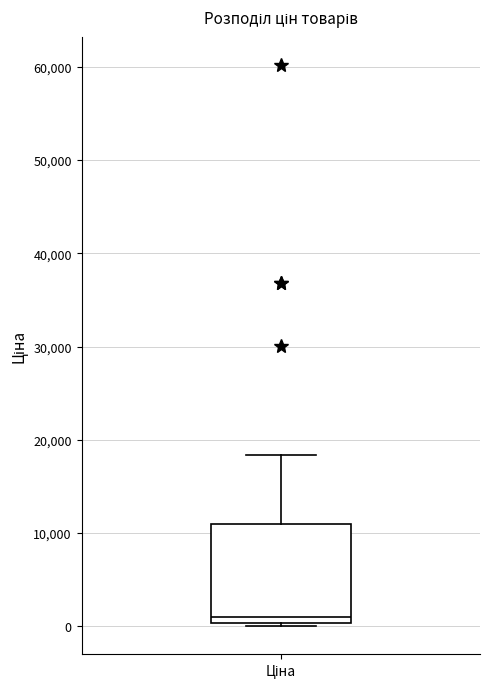

Transcribe this box plot: give where the median line is, the range the box spans, and where the two whiskers end, as read against the y-axis. The values are not printed on the chart, so give them approximately, as read against the axis.

median 1000, box 0 to 11000, whiskers 0 (just below the box's lower edge) to 18000